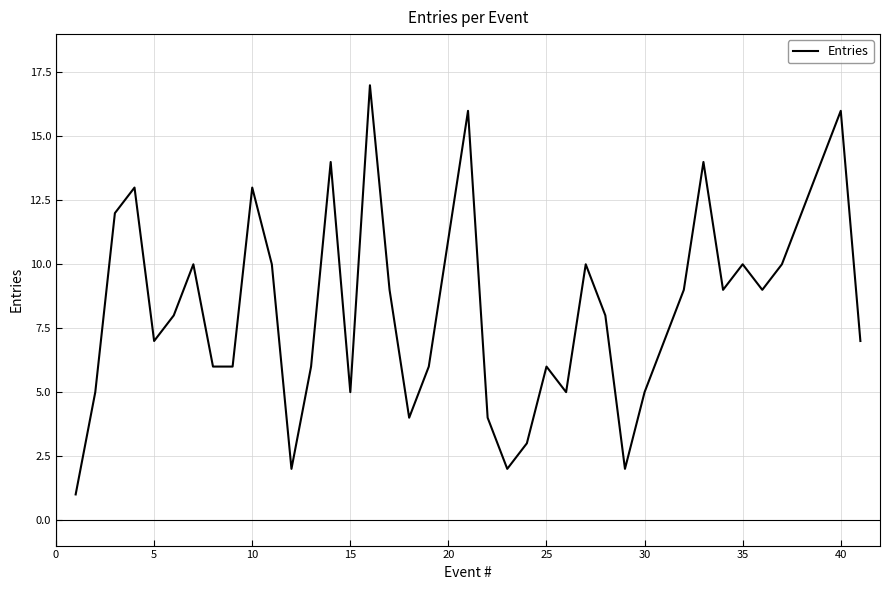

What is the difference between the maximum and minimum values?

16